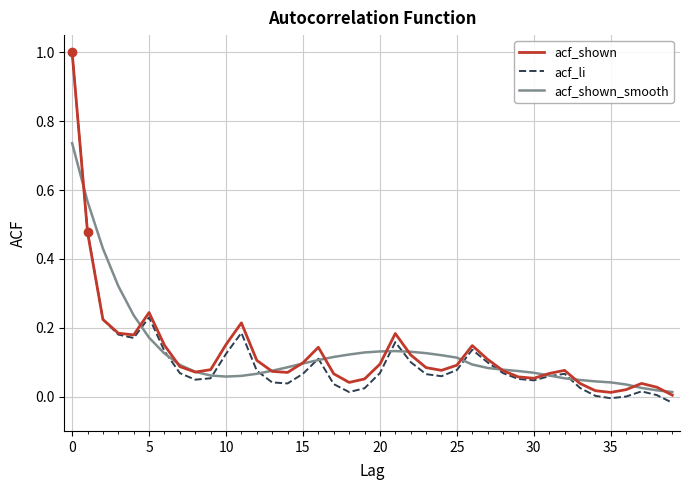

Which series has the widest spread of values?

acf_li